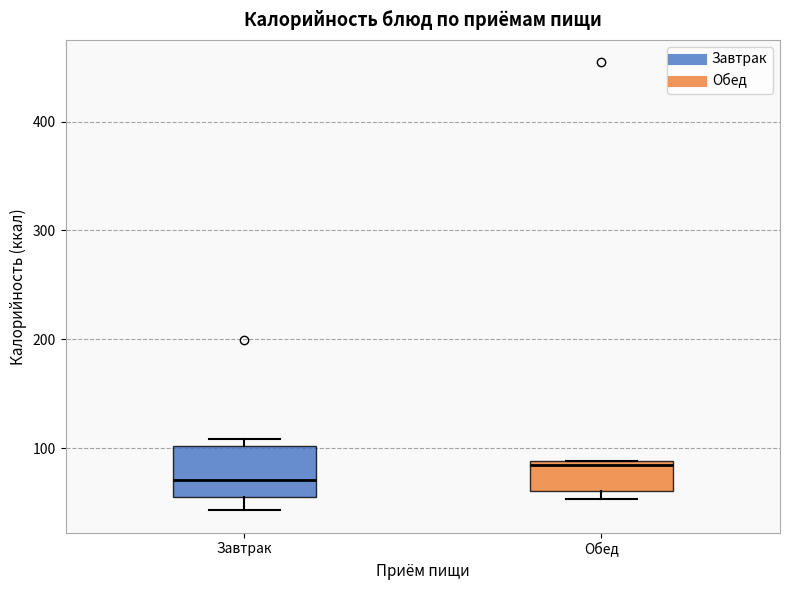

Reading left to right, transcribe this box plot: for each box, give where its median line is, the range the box spans, and where its two whiskers end, as read against the y-axis. The values are not printed on the chart, so give them approximately, as read against the axis.

Завтрак: median 70, box 50 to 100, whiskers 40 to 110
Обед: median 80, box 60 to 90, whiskers 50 to 90